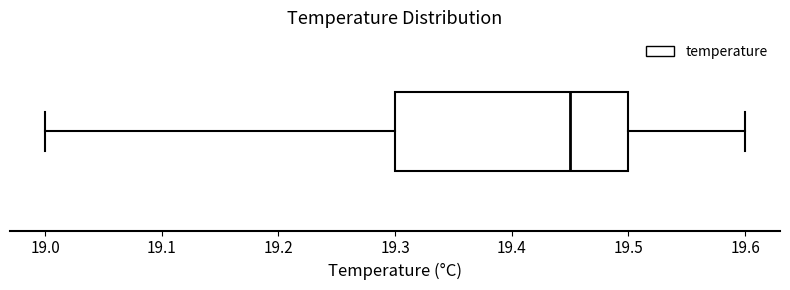

Where is the left edge of the box on the x-axis? The values are not printed on the chart, so give them approximately, as read against the axis.

19.30